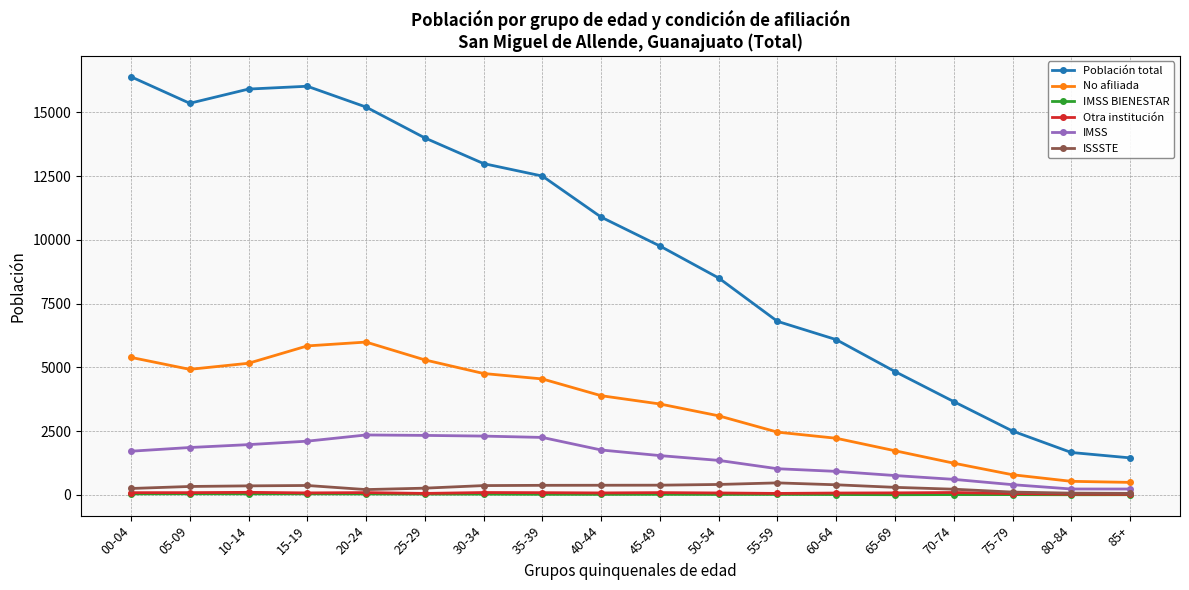

True or false: IMSS and Otra institución cross at least once.

False